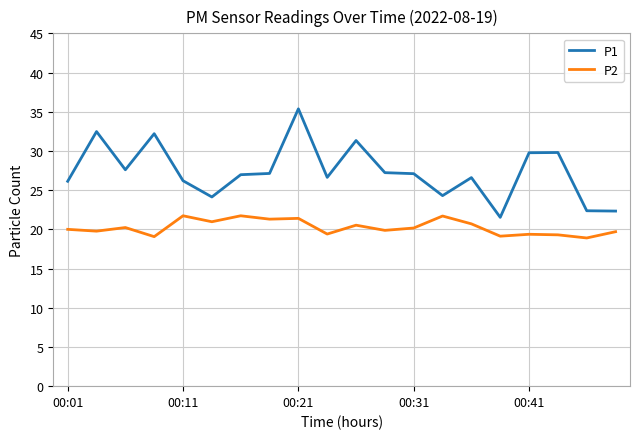

Rank the series by their maximum value, from lowest to highest.

P2, P1